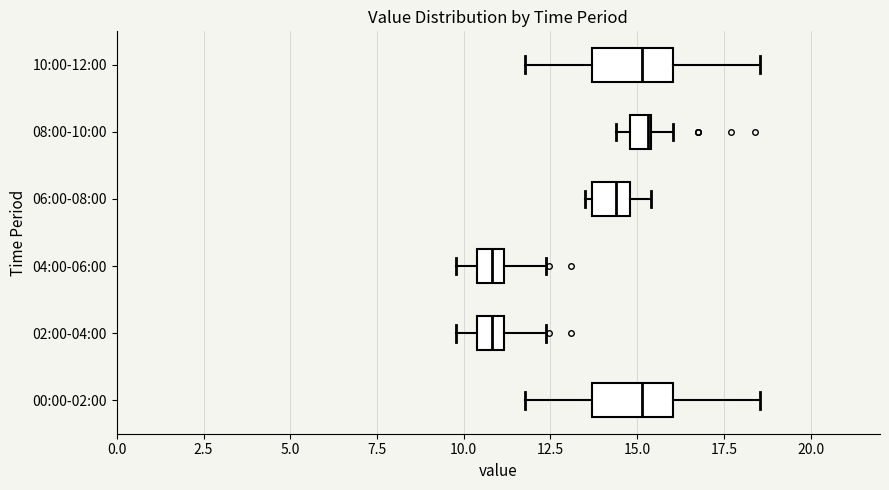

Where is the right edge of the box for 04:00-06:00 on the x-axis? The values are not printed on the chart, so give them approximately, as read against the axis.

11.0